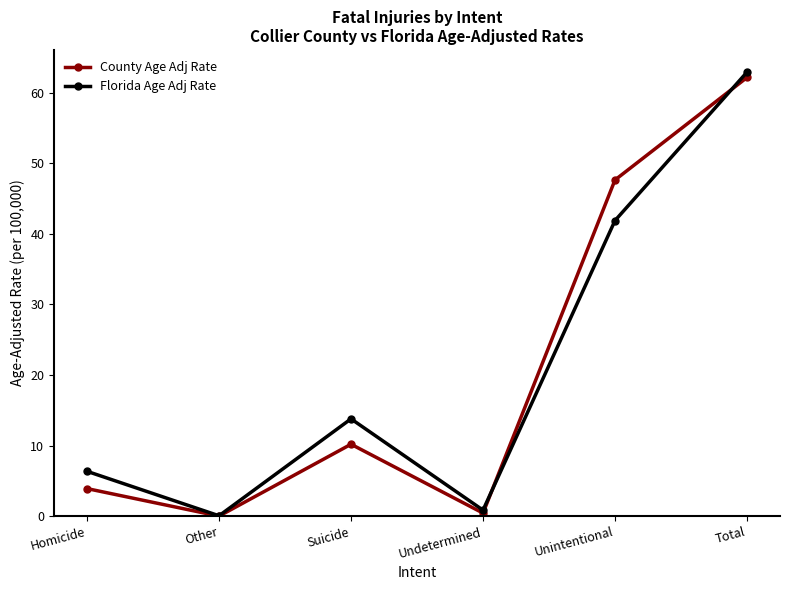

Is the value of County Age Adj Rate at Total greater than the value of Florida Age Adj Rate at Undetermined?

Yes